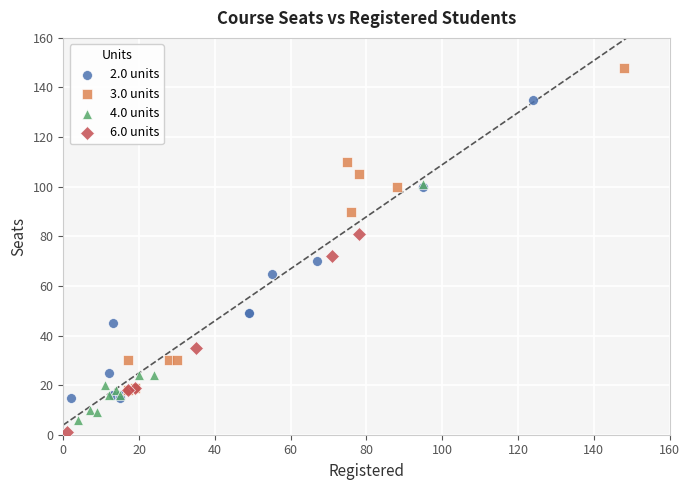

What are all the series names shown in the legend?

2.0 units, 3.0 units, 4.0 units, 6.0 units